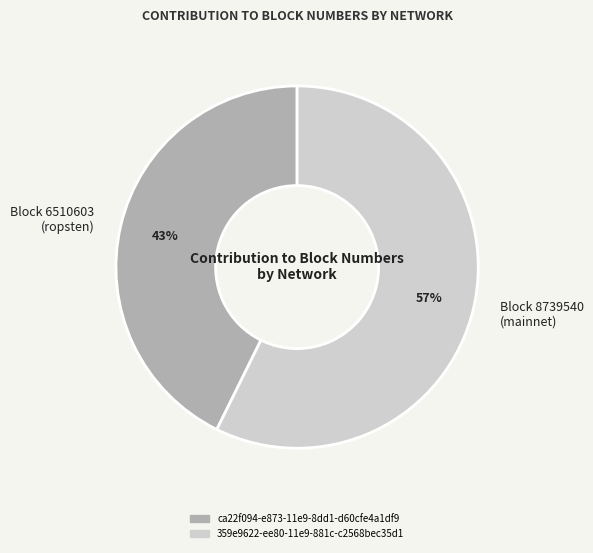

To the nearest percent, what is the combined percentage of Block 6510603 (ropsten) and Block 8739540 (mainnet)?

100%